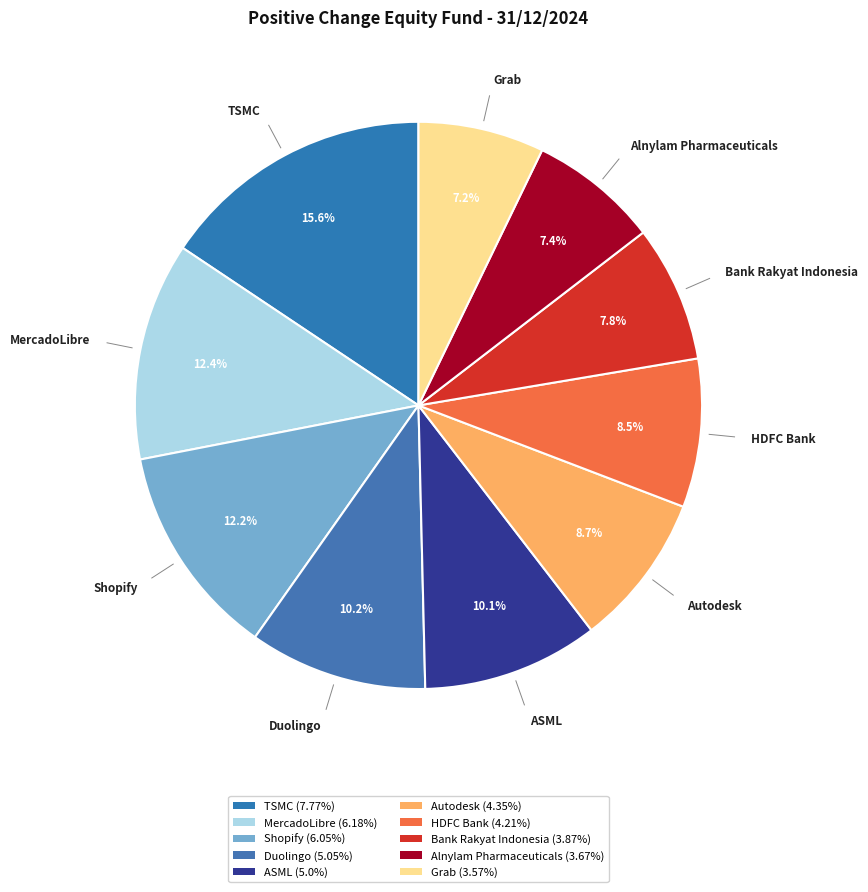

Count the number of slices in the pie.

10